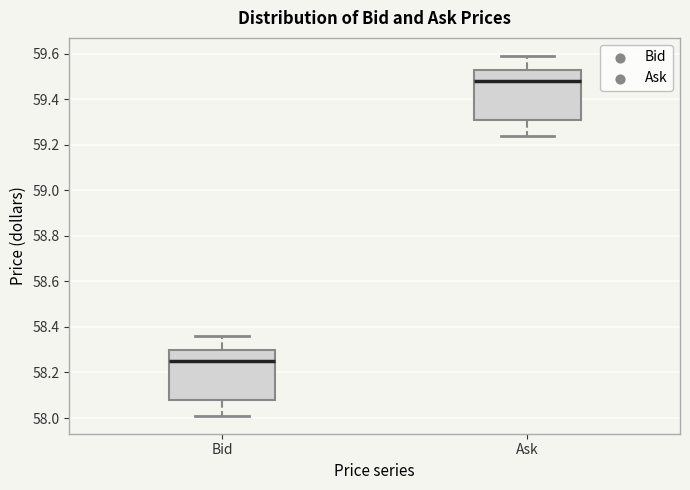

Reading left to right, read every box against the y-axis: the position of its median line, the range the box covers, and the ends of its whiskers. The values are not printed on the chart, so give them approximately, as read against the axis.

Bid: median 58.26, box 58.08 to 58.30, whiskers 58.02 to 58.36
Ask: median 59.48, box 59.32 to 59.54, whiskers 59.24 to 59.60